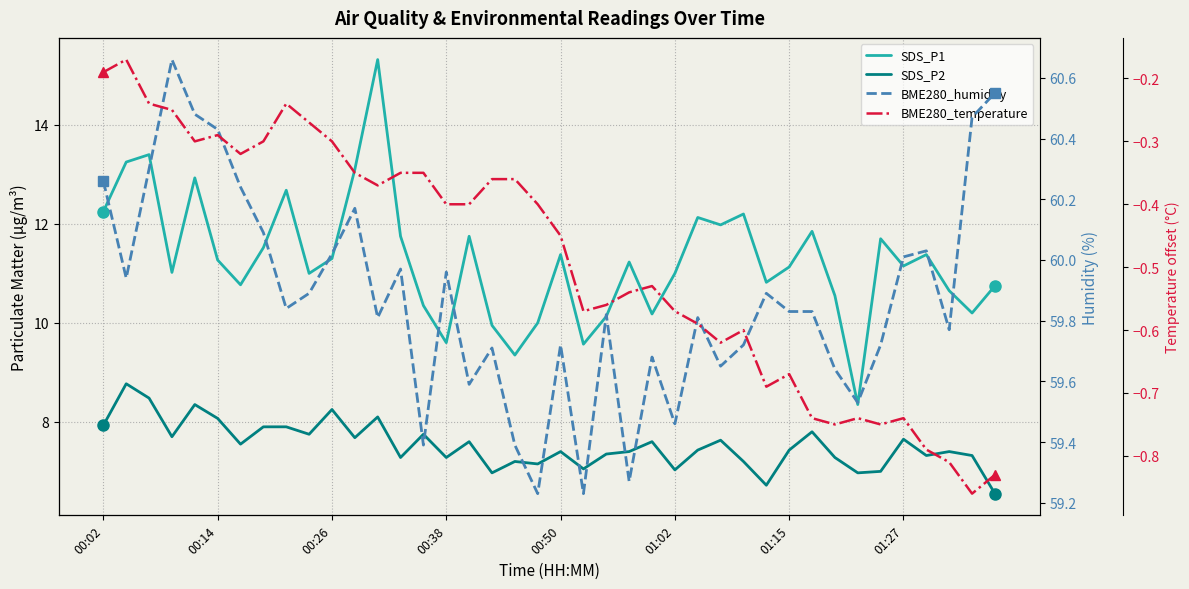

What is the average value of the SDS_P1 series?

11.3